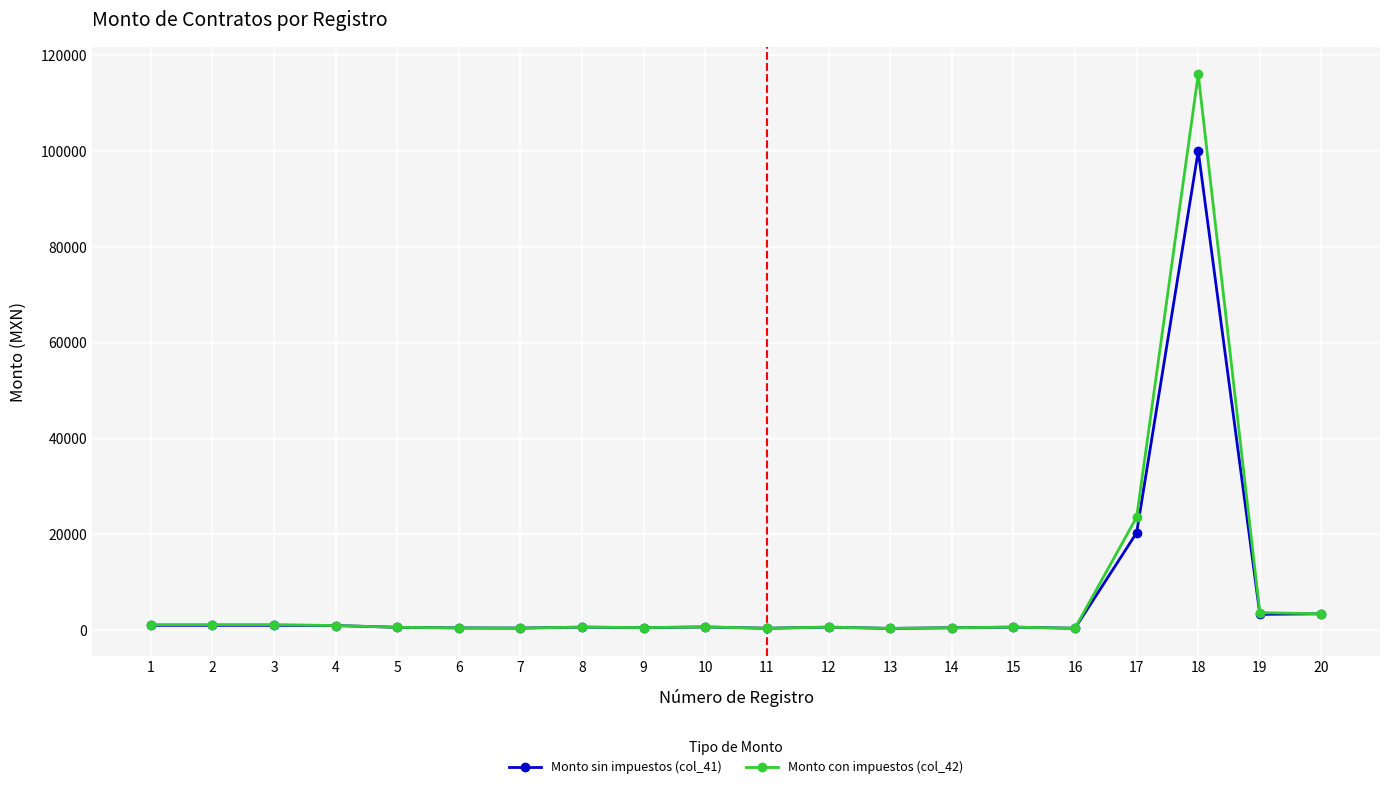

True or false: Monto sin impuestos (col_41) has more than 2 points higher than both neighbors.

True